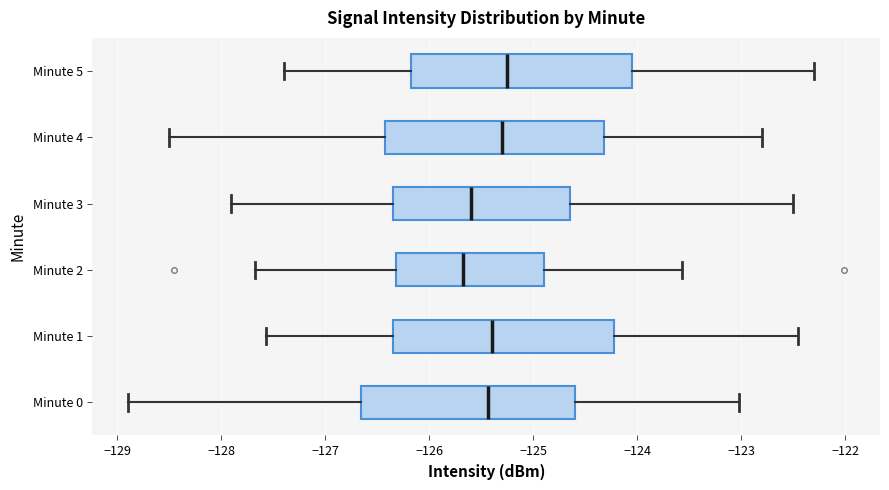

Reading bottom to top, transcribe this box plot: for each box, give where its median line is, the range the box spans, and where its two whiskers end, as read against the x-axis. The values are not printed on the chart, so give them approximately, as read against the axis.

Minute 0: median -125.4, box -126.7 to -124.6, whiskers -128.9 to -123.0
Minute 1: median -125.4, box -126.3 to -124.2, whiskers -127.6 to -122.5
Minute 2: median -125.7, box -126.3 to -124.9, whiskers -127.7 to -123.6
Minute 3: median -125.6, box -126.3 to -124.6, whiskers -127.9 to -122.5
Minute 4: median -125.3, box -126.4 to -124.3, whiskers -128.5 to -122.8
Minute 5: median -125.2, box -126.2 to -124.0, whiskers -127.4 to -122.3